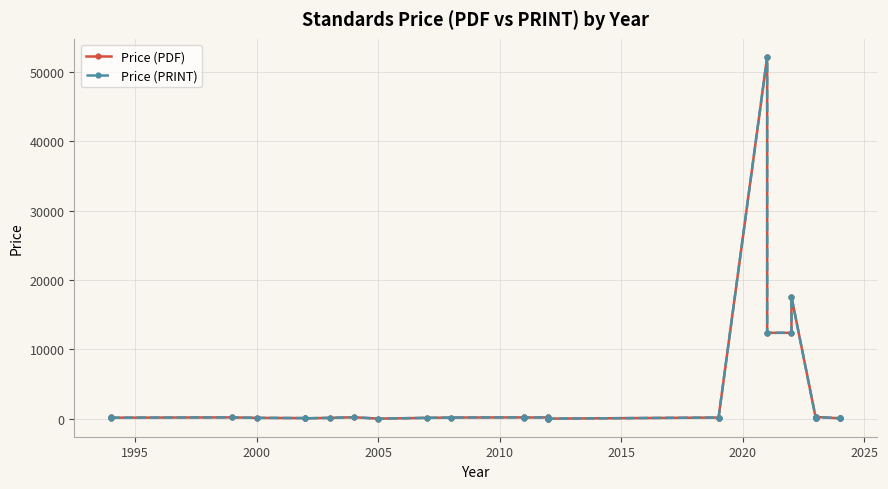

The value of Price (PDF) at 2000 is 283.0. True or false?

False